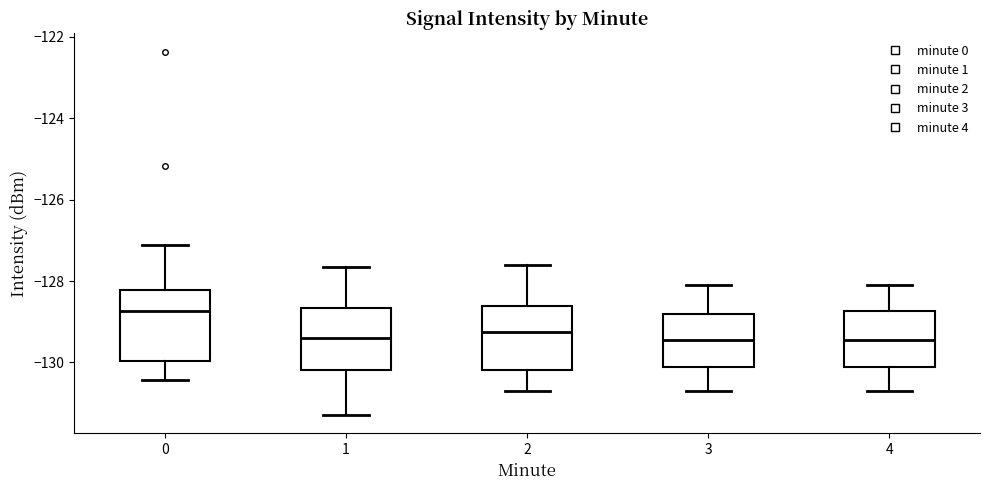

Reading left to right, read every box against the y-axis: the position of its median line, the range the box covers, and the ends of its whiskers. The values are not printed on the chart, so give them approximately, as read against the axis.

0: median -128.8, box -130.0 to -128.2, whiskers -130.4 to -127.2
1: median -129.4, box -130.2 to -128.6, whiskers -131.2 to -127.6
2: median -129.2, box -130.2 to -128.6, whiskers -130.6 to -127.6
3: median -129.4, box -130.0 to -128.8, whiskers -130.6 to -128.0
4: median -129.4, box -130.0 to -128.8, whiskers -130.6 to -128.0